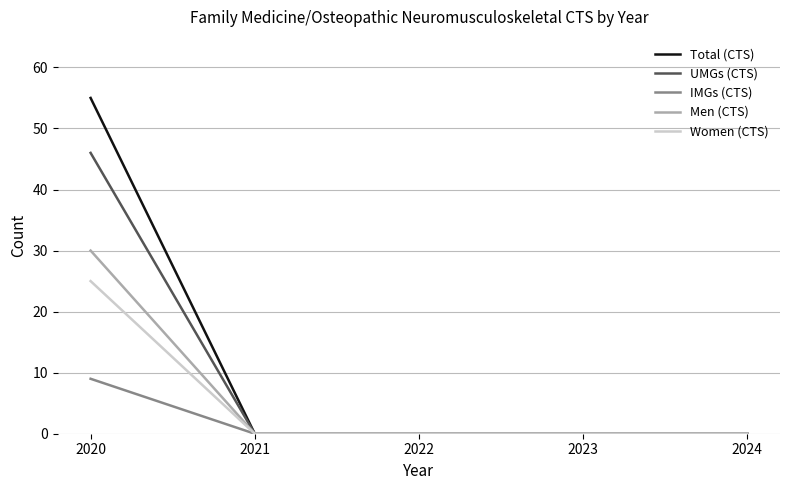

Is it true that Men (CTS) equals 0 at 2021?

True